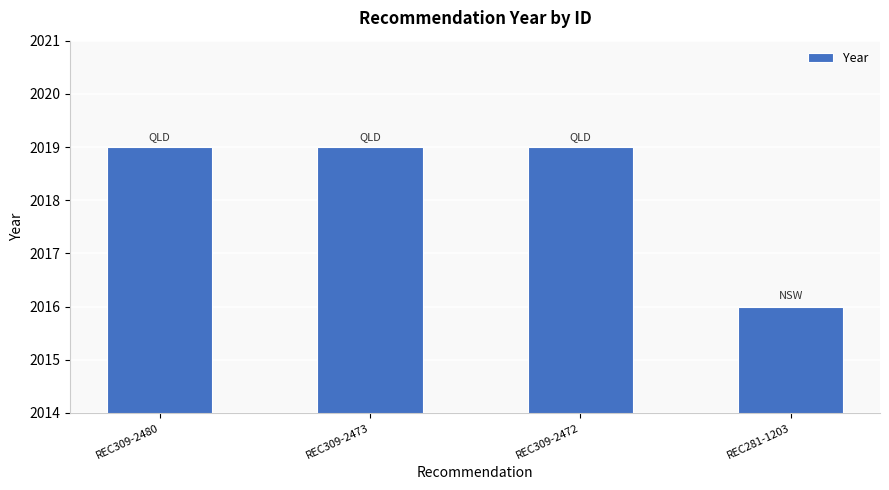

How many bars are there in total?

4